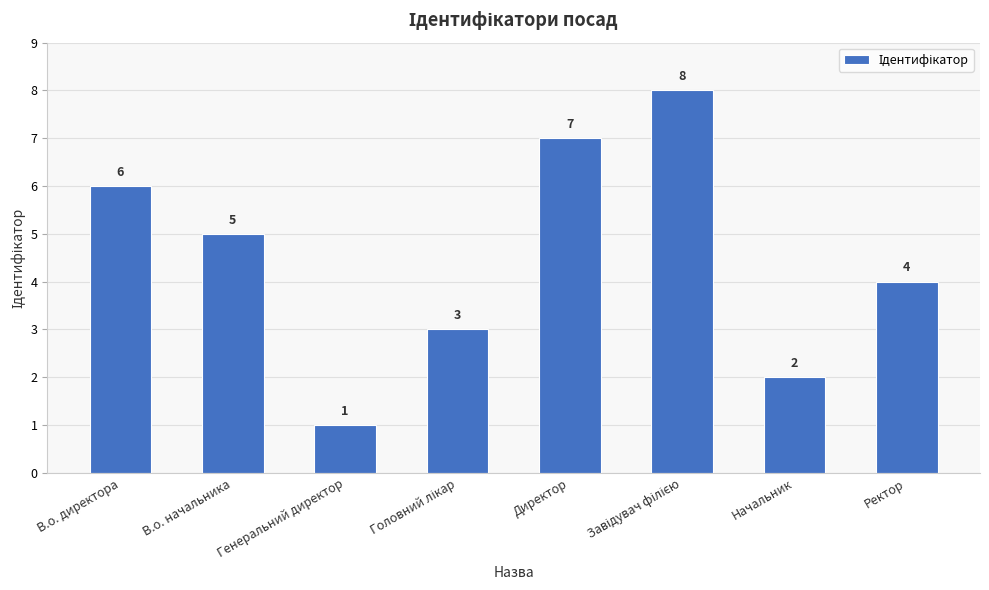

What is the maximum value shown in the chart?

8